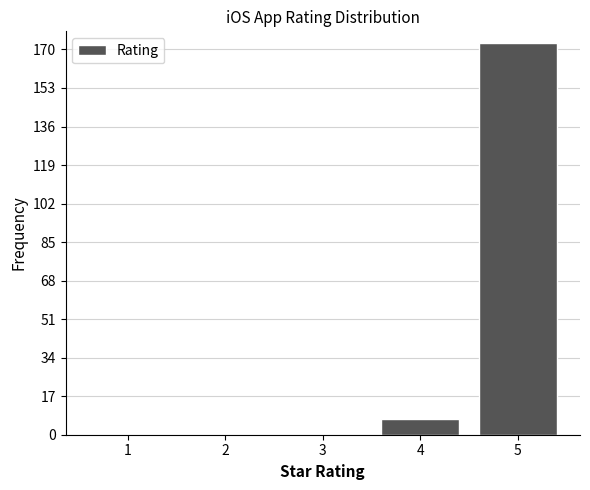

Reading left to right, what are all the values shown in this chart?

1=0	2=0	3=0	4=7	5=173